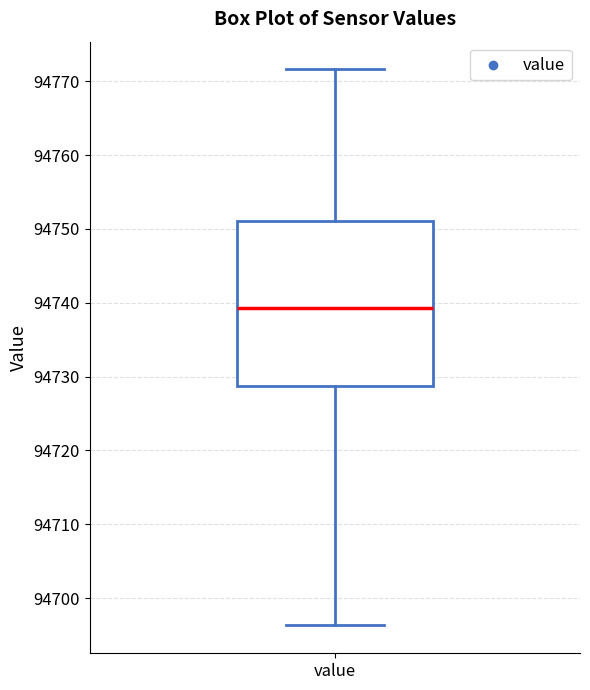

Transcribe this box plot: give where the median line is, the range the box spans, and where the two whiskers end, as read against the y-axis. The values are not printed on the chart, so give them approximately, as read against the axis.

median 94739, box 94729 to 94751, whiskers 94696 to 94772